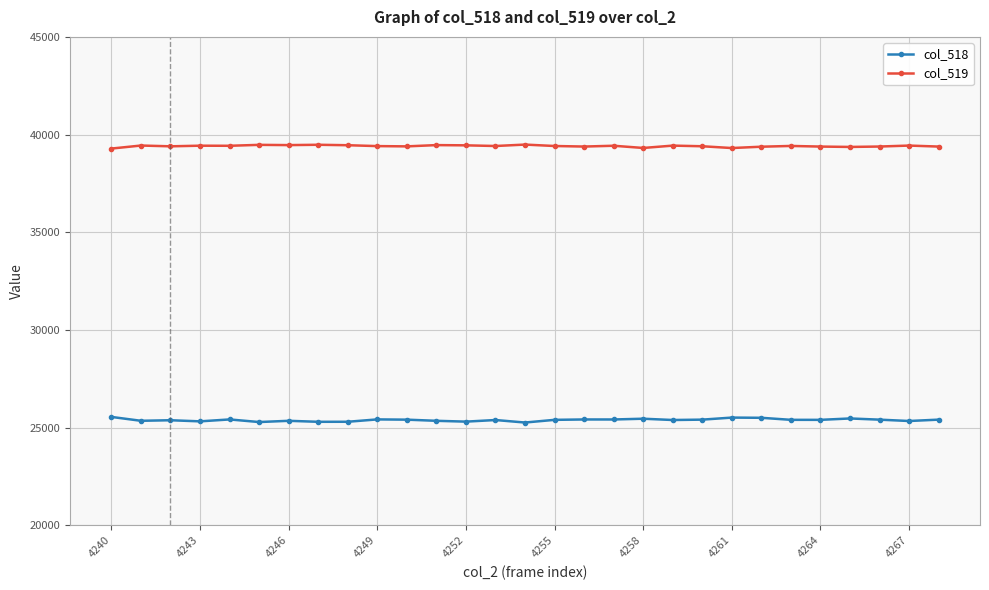

How many series are shown in this chart?

2